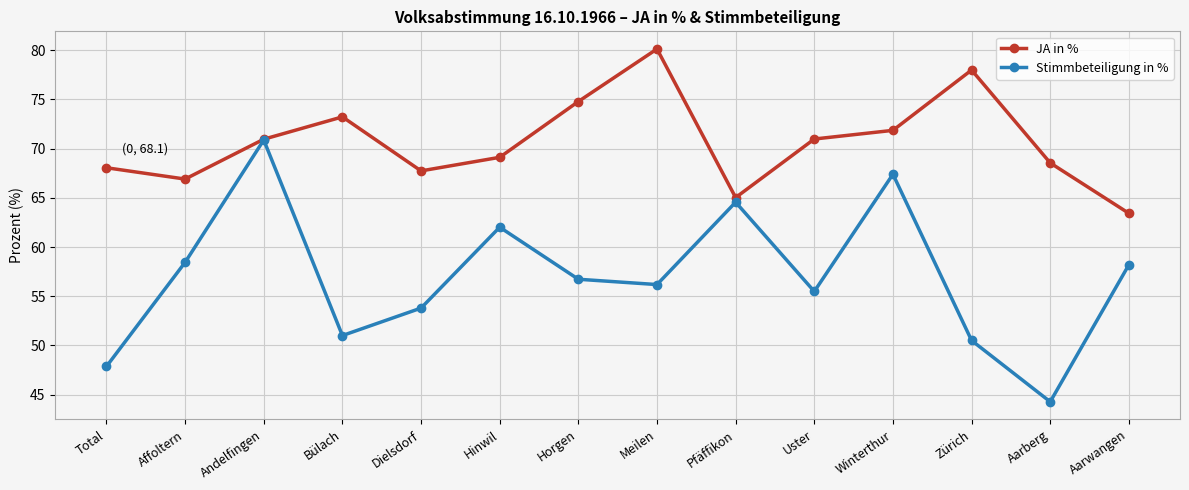

Is it true that JA in % equals 94.4 at Andelfingen?

False